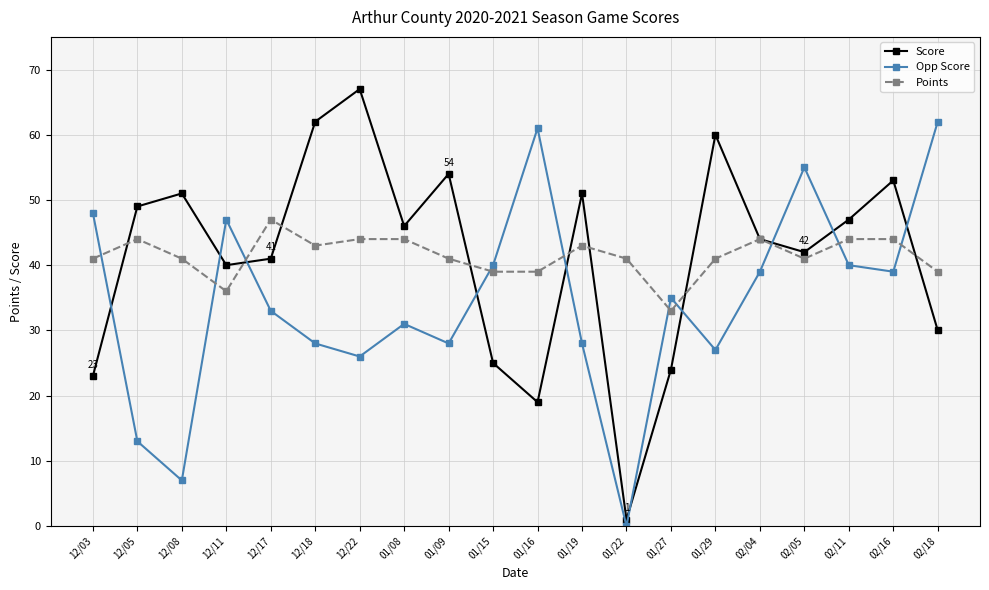

Where is the first local maximum for Score?

12/08